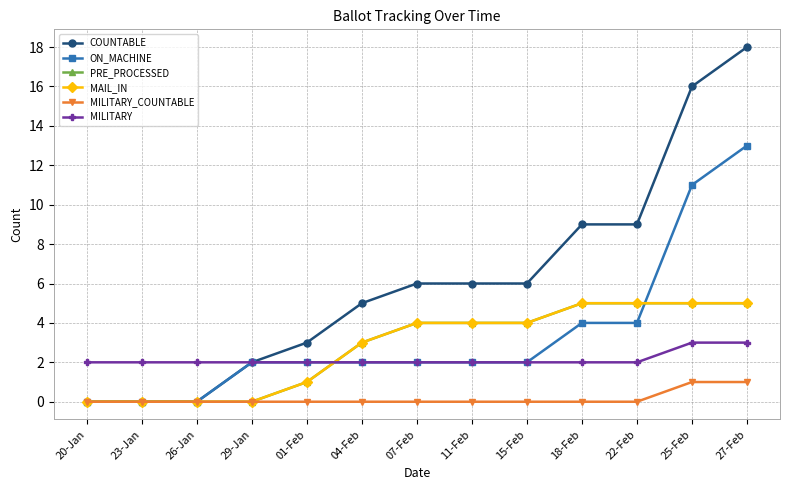

True or false: COUNTABLE and MILITARY_COUNTABLE cross at least once.

False